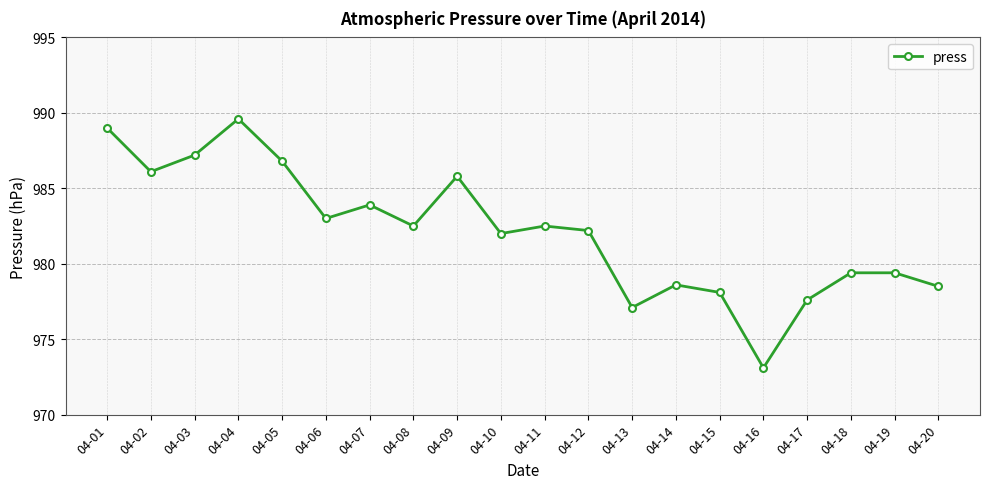

Reading left to right, list all the values displayed in this chart.

04-01=989.0	04-02=986.1	04-03=987.2	04-04=989.6	04-05=986.8	04-06=983.0	04-07=983.9	04-08=982.5	04-09=985.8	04-10=982.0	04-11=982.5	04-12=982.2	04-13=977.1	04-14=978.6	04-15=978.1	04-16=973.1	04-17=977.6	04-18=979.4	04-19=979.4	04-20=978.5